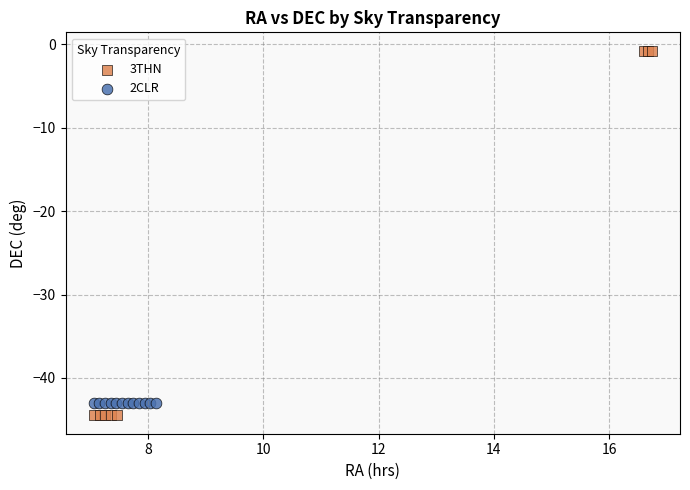

Which series contains the highest Y value?

3THN